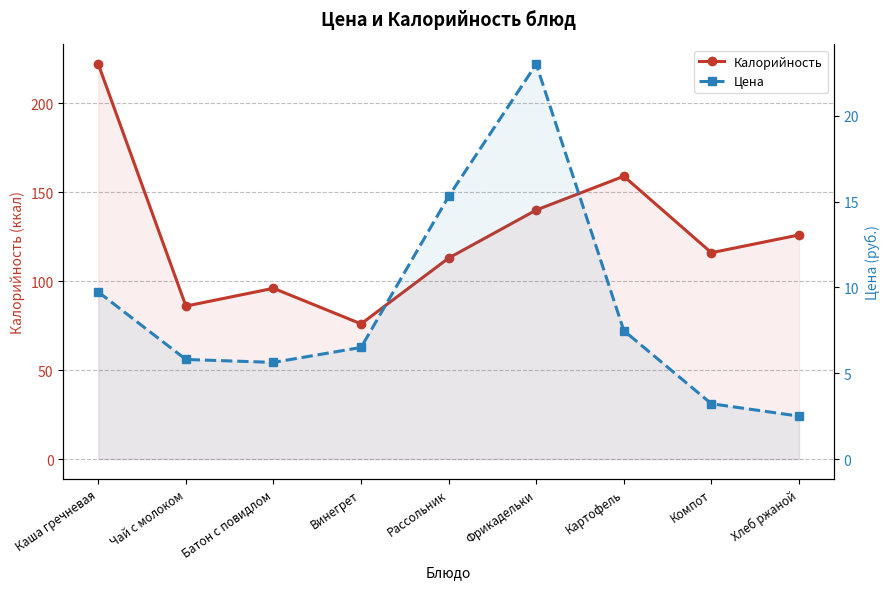

How many interior local peaks does the Цена series have?

1